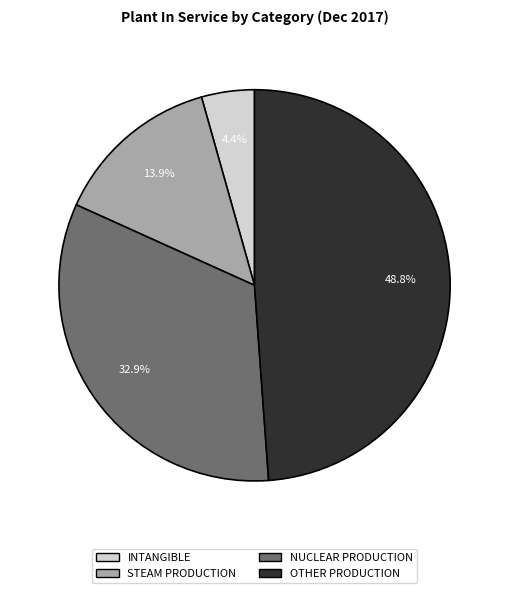

Which has a higher value, INTANGIBLE or OTHER PRODUCTION?

OTHER PRODUCTION